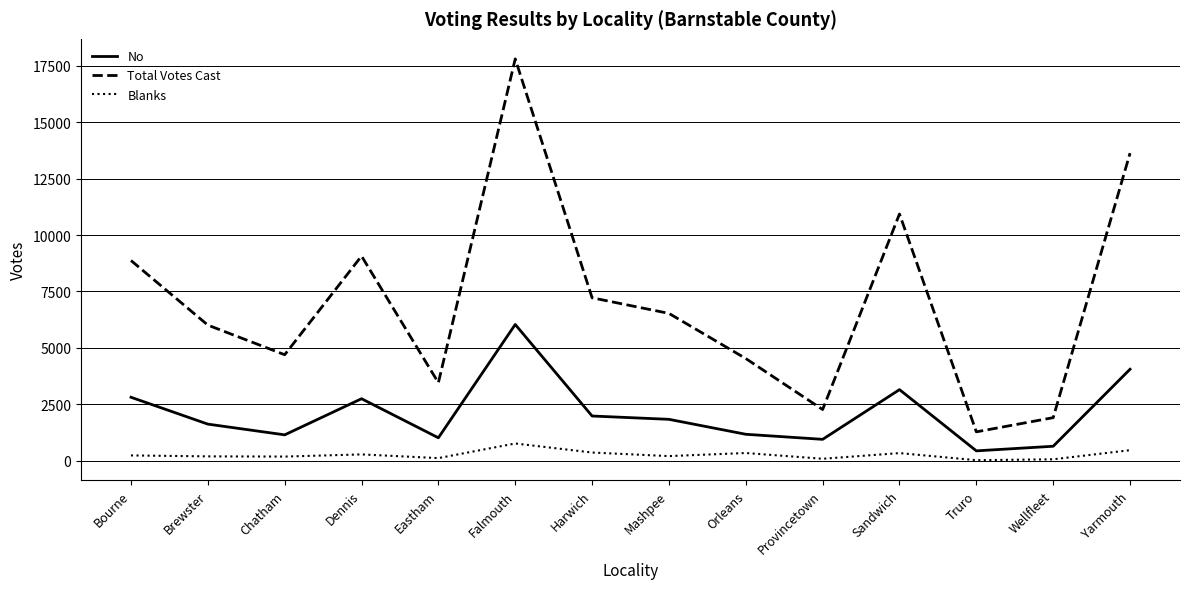

The No series shows 2752 at Dennis. True or false?

True